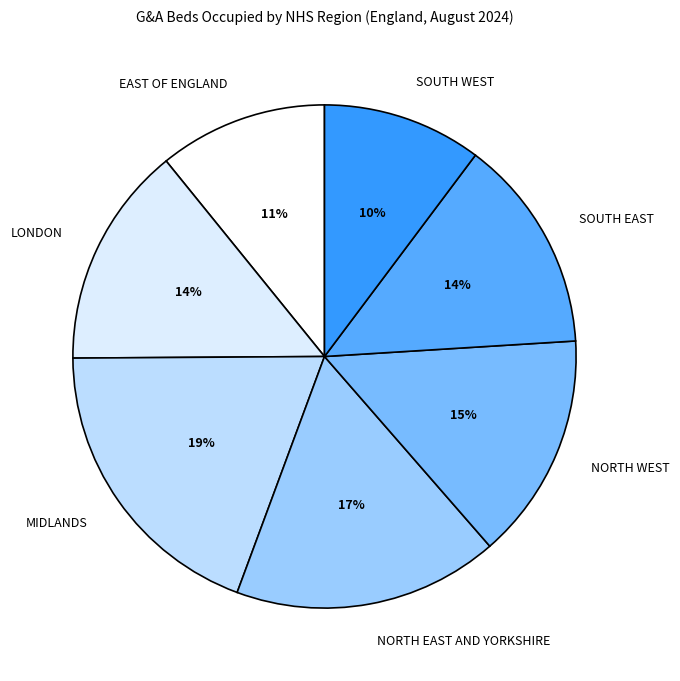

To the nearest percent, what is the combined percentage of SOUTH EAST and SOUTH WEST?

24%